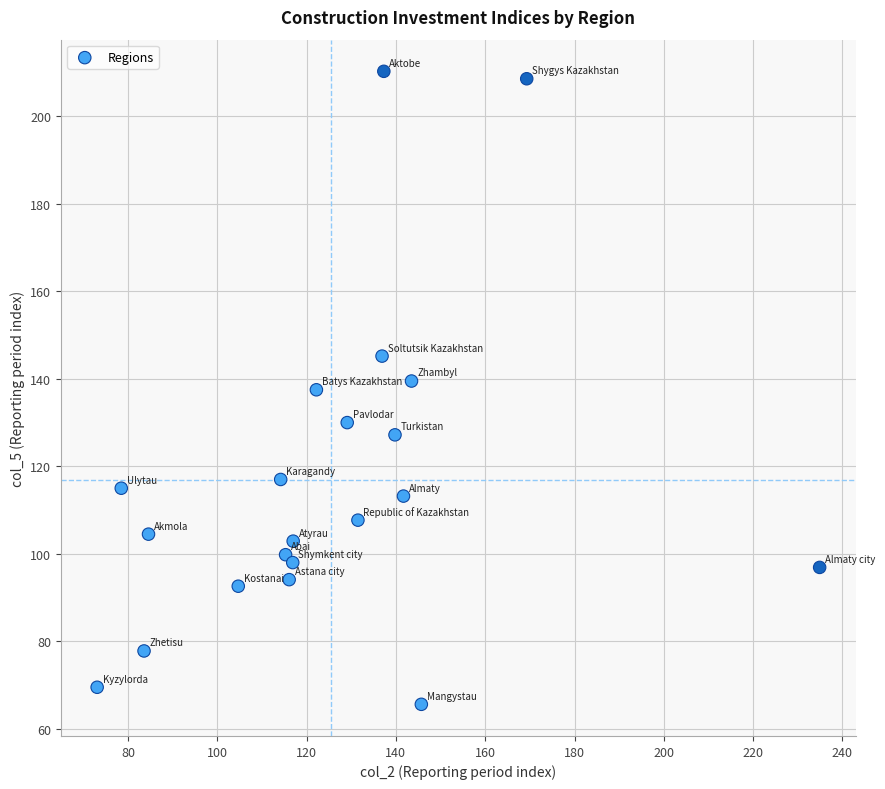

What is the range of Y values (max minus min)?

144.7